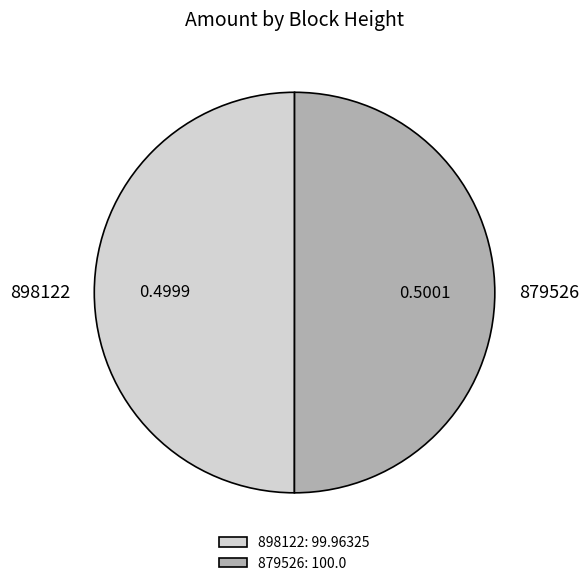

Is the sum of 898122 and 879526 greater than half?

Yes